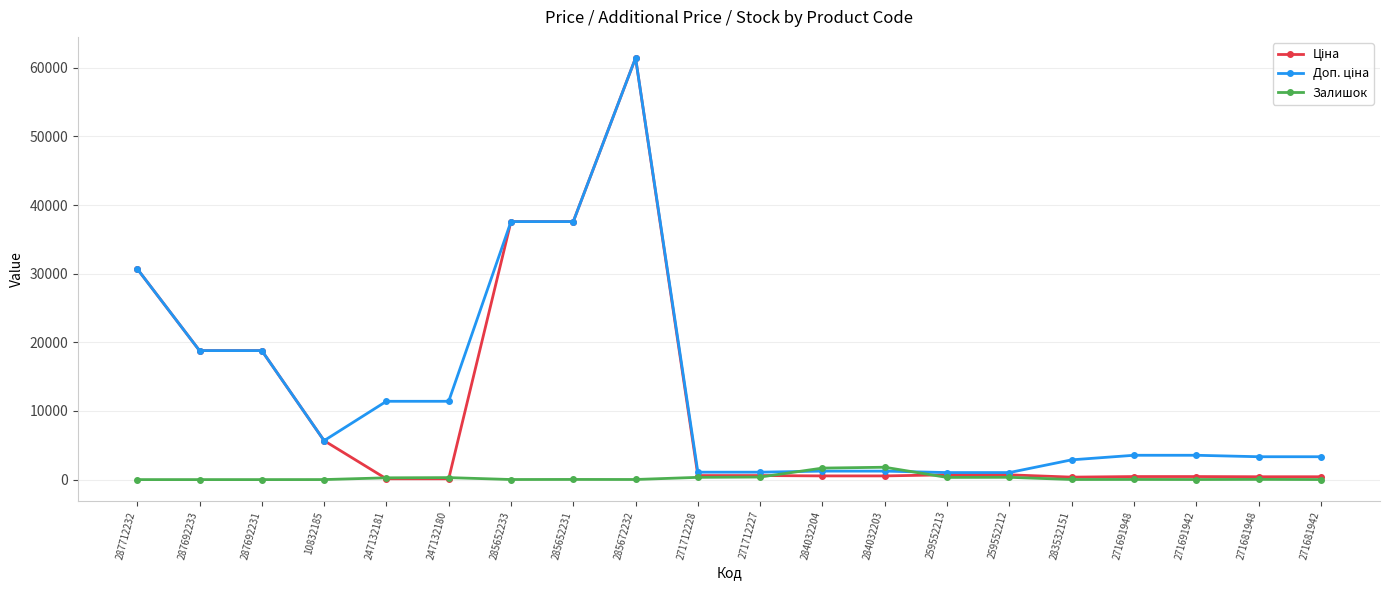

At which category is the sum across all series the highest?

285672232